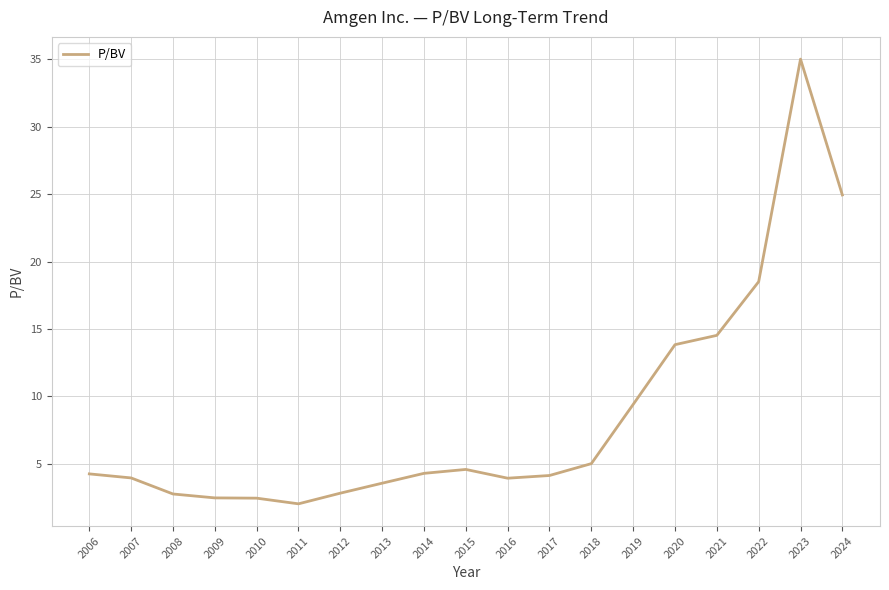

Is it true that the value at 2020 is 13.8?

True